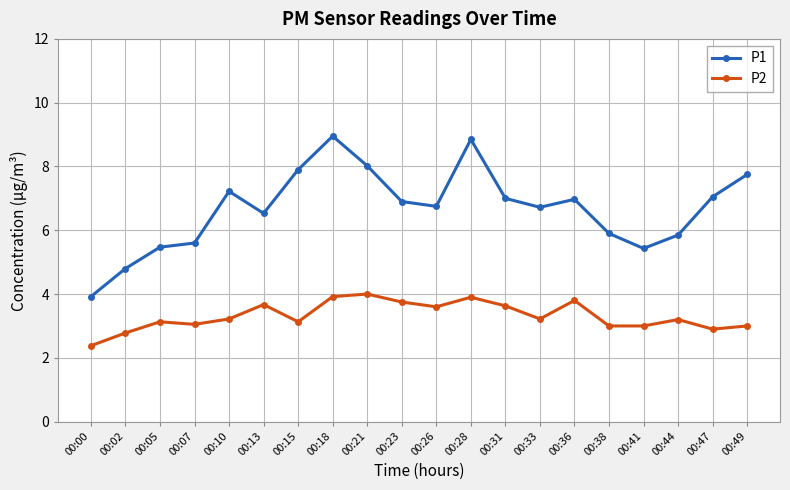

True or false: P2 has a value of 3.9 at 00:28.

True